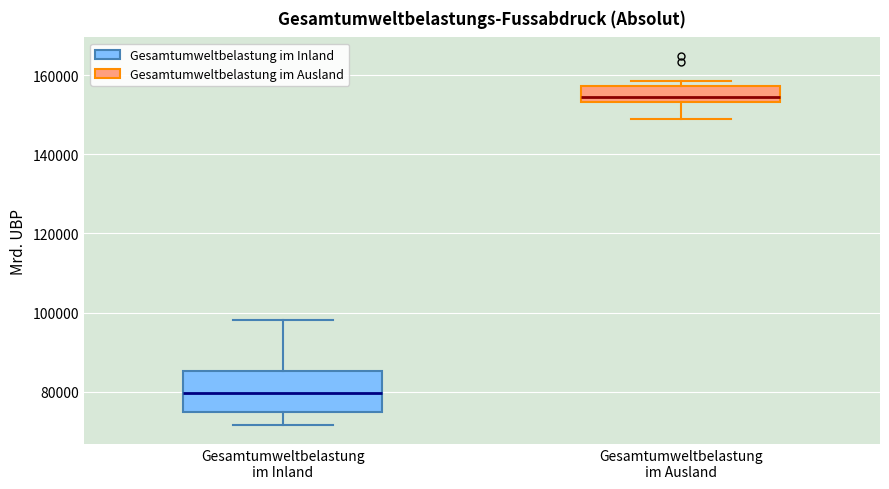

Which box is the tallest, from its lower edge to its upper edge?

Gesamtumweltbelastung im Inland